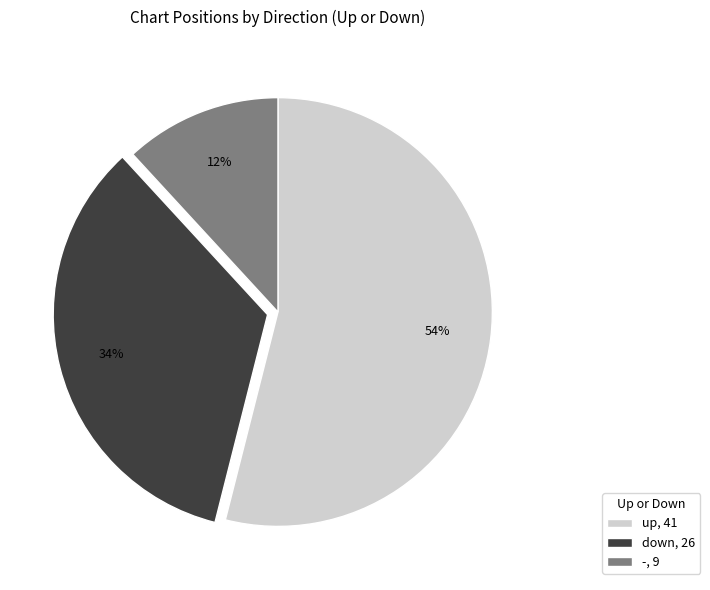

To the nearest percent, what is the combined percentage of down and -?

46%